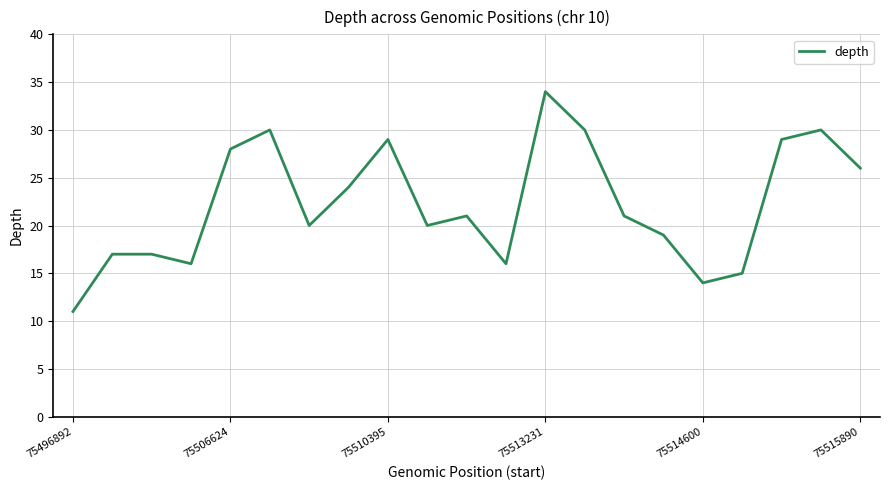

What is the greatest value displayed?

34